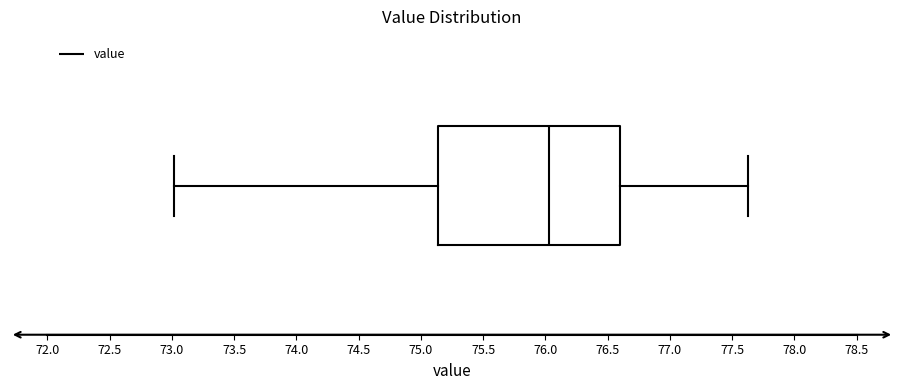

Transcribe this box plot: give where the median line is, the range the box spans, and where the two whiskers end, as read against the x-axis. The values are not printed on the chart, so give them approximately, as read against the axis.

median 76.05, box 75.15 to 76.60, whiskers 73.00 to 77.65